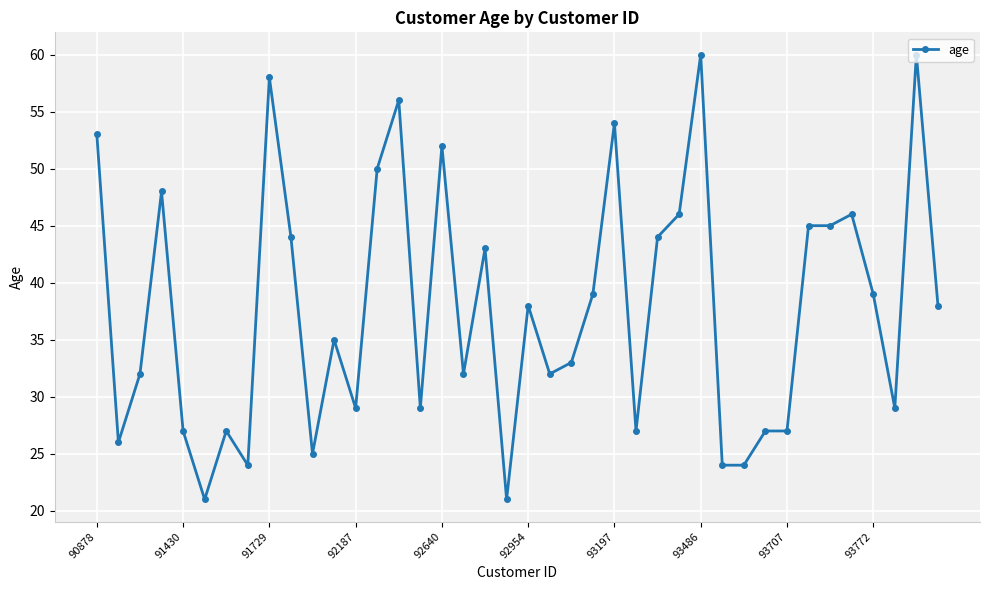

What is the value of the 7th point from the left?

27